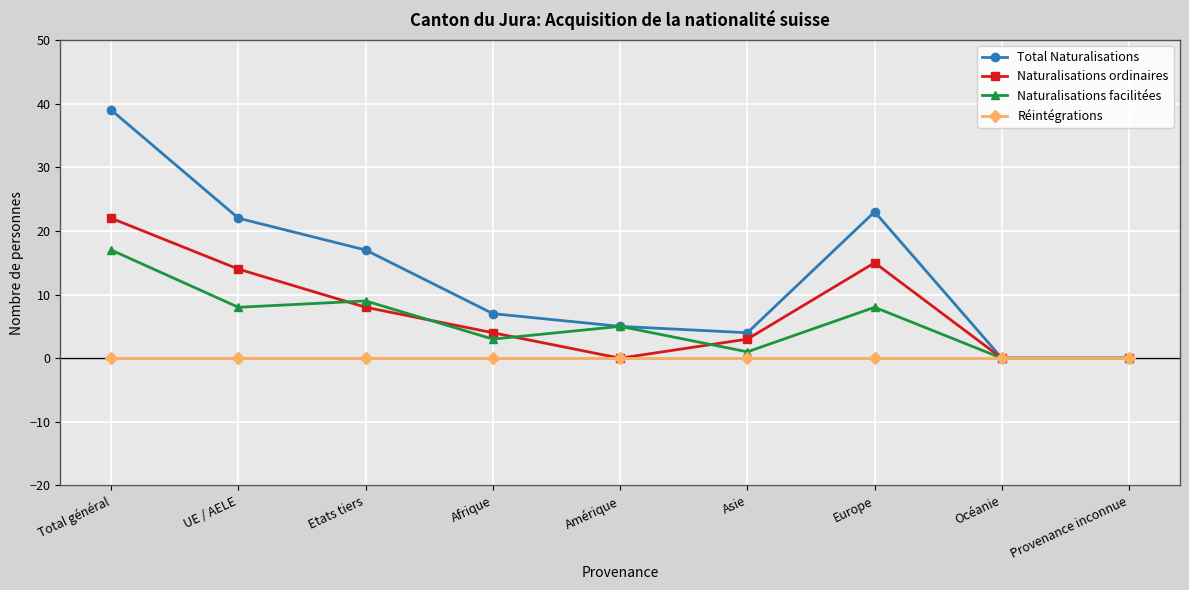

Rank the series by their maximum value, from highest to lowest.

Total Naturalisations, Naturalisations ordinaires, Naturalisations facilitées, Réintégrations